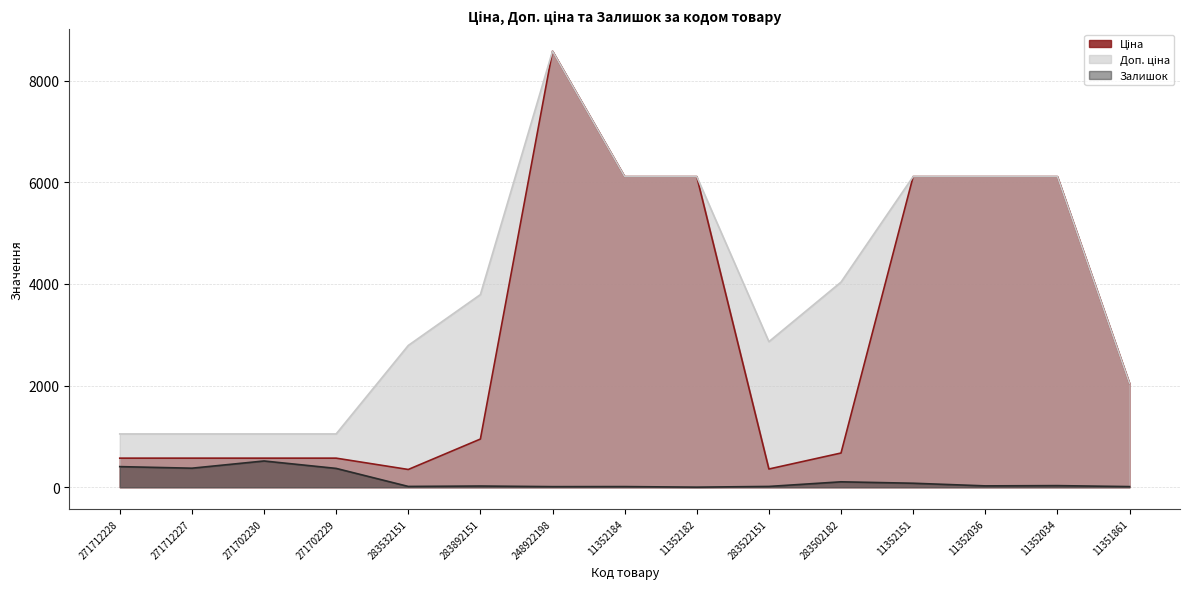

List the series in order of their peak value, highest first.

Ціна, Доп. ціна, Залишок